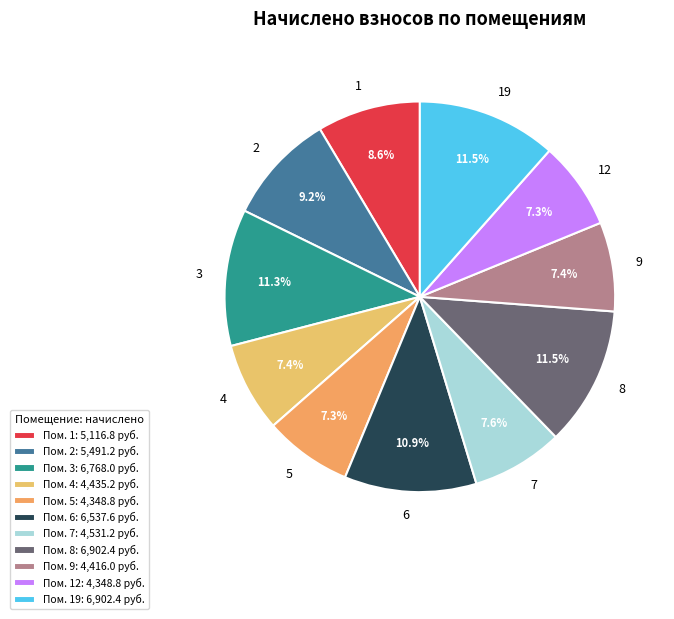

Count the number of slices in the pie.

11